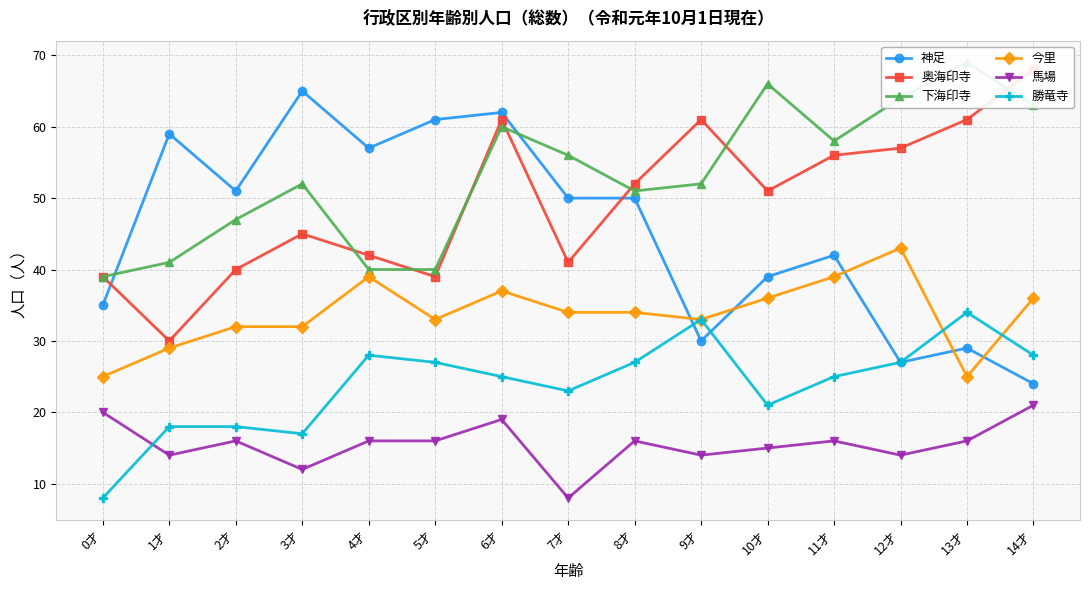

What is the sum of the 今里 values at 8才 and 6才?

71